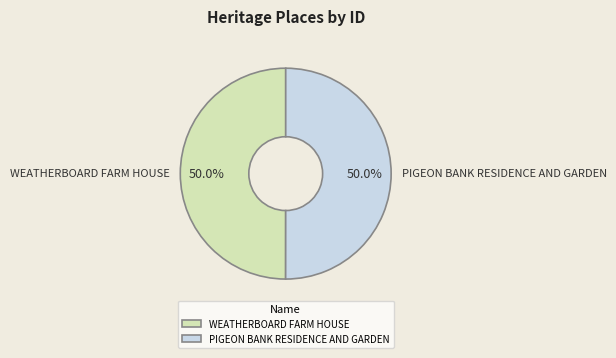

What is the ratio of the value at WEATHERBOARD FARM HOUSE to the value at PIGEON BANK RESIDENCE AND GARDEN?

1.0